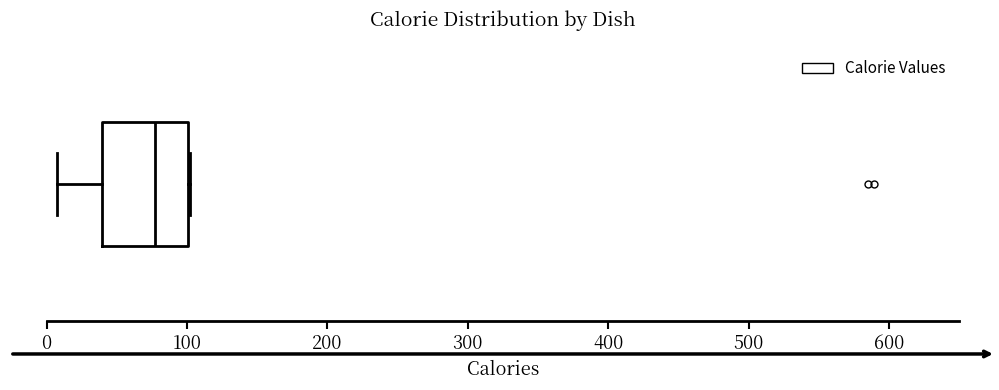

Transcribe this box plot: give where the median line is, the range the box spans, and where the two whiskers end, as read against the x-axis. The values are not printed on the chart, so give them approximately, as read against the axis.

median 80, box 40 to 100, whiskers 10 to 100